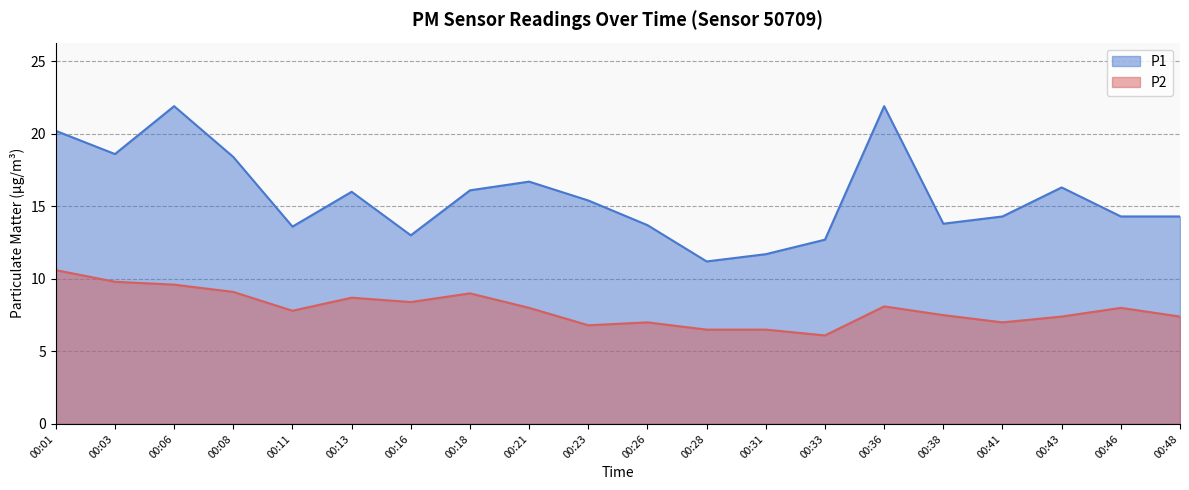

What is the average value of the P2 series?

8.0